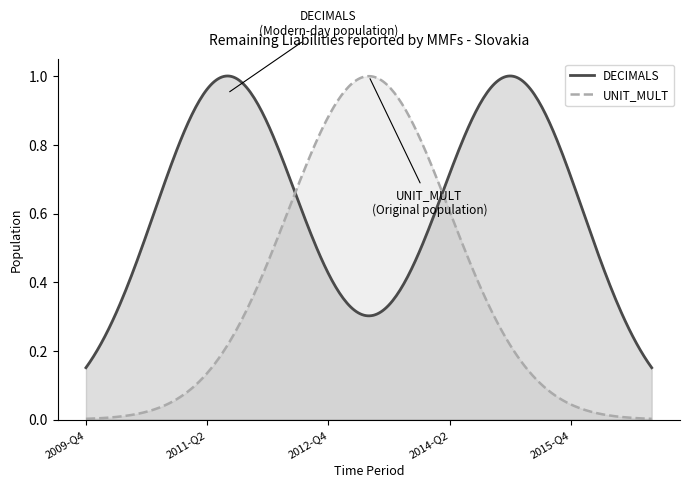

How many series are shown in this chart?

2